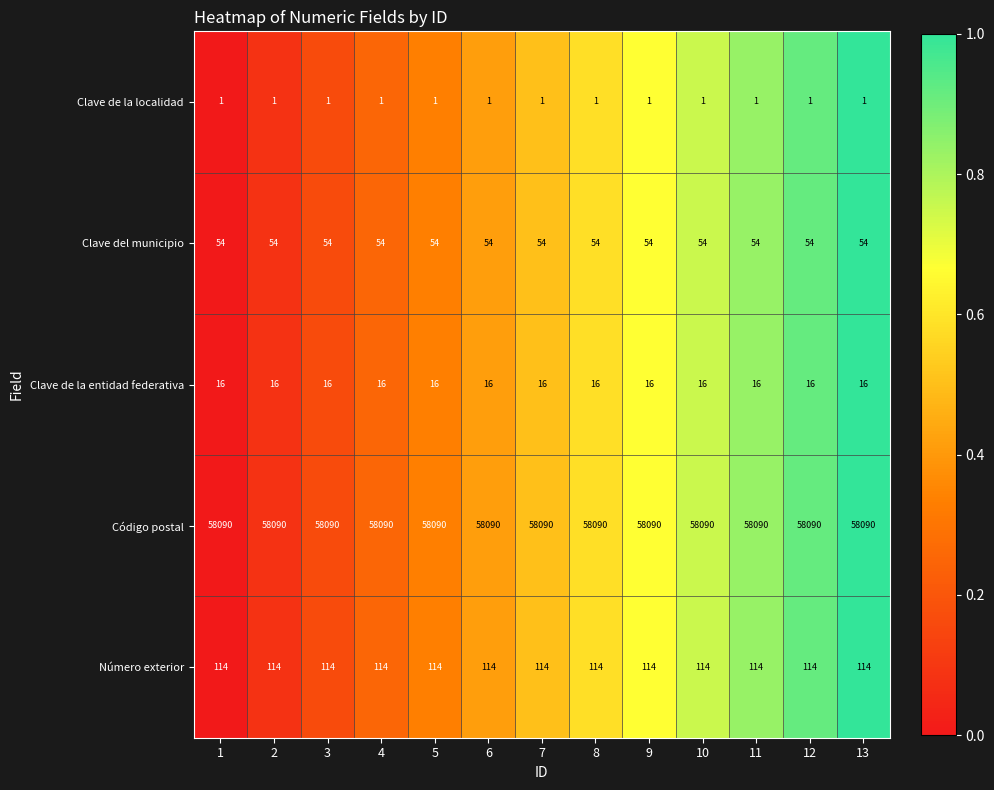

At 7, list the series in order from smallest to largest.

Clave de la localidad, Clave de la entidad federativa, Clave del municipio, Número exterior, Código postal